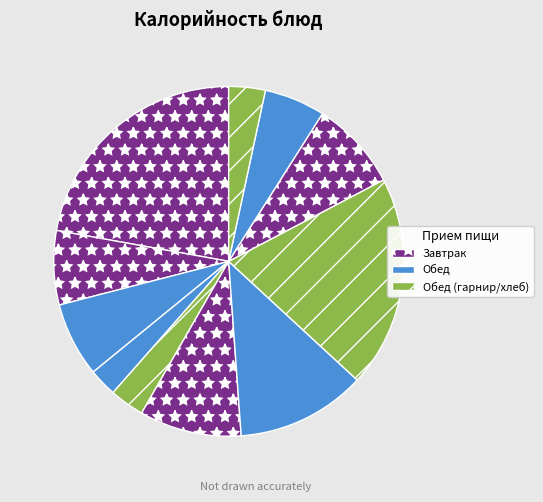

How many slices are in this pie chart?

11